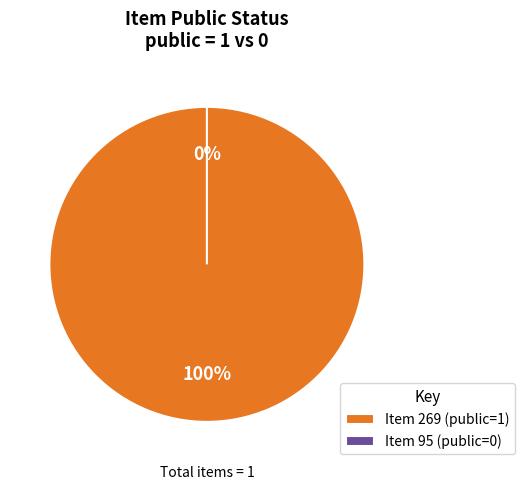

How many slices are in this pie chart?

2